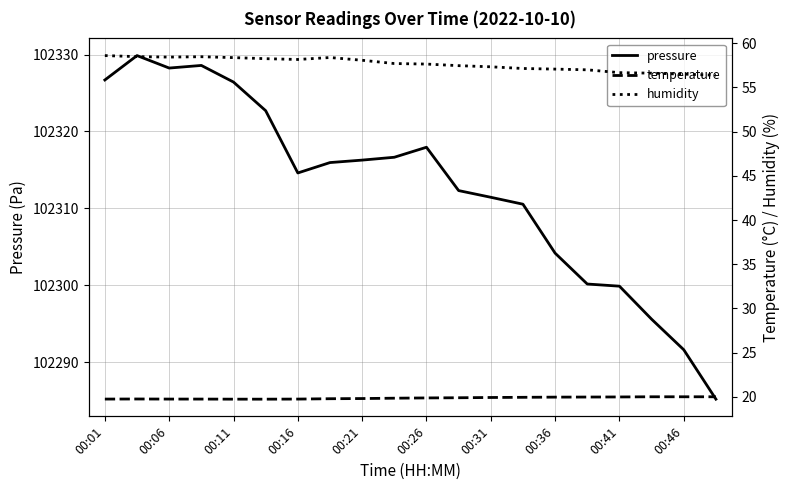

The value of humidity at 00:21 is 24.3. True or false?

False